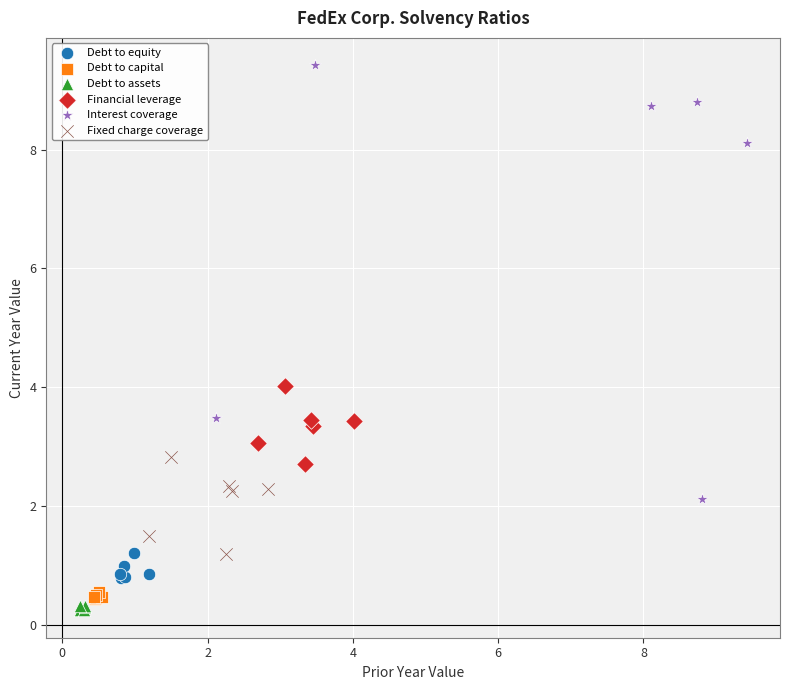

Which series reaches the maximum Y coordinate?

Interest coverage